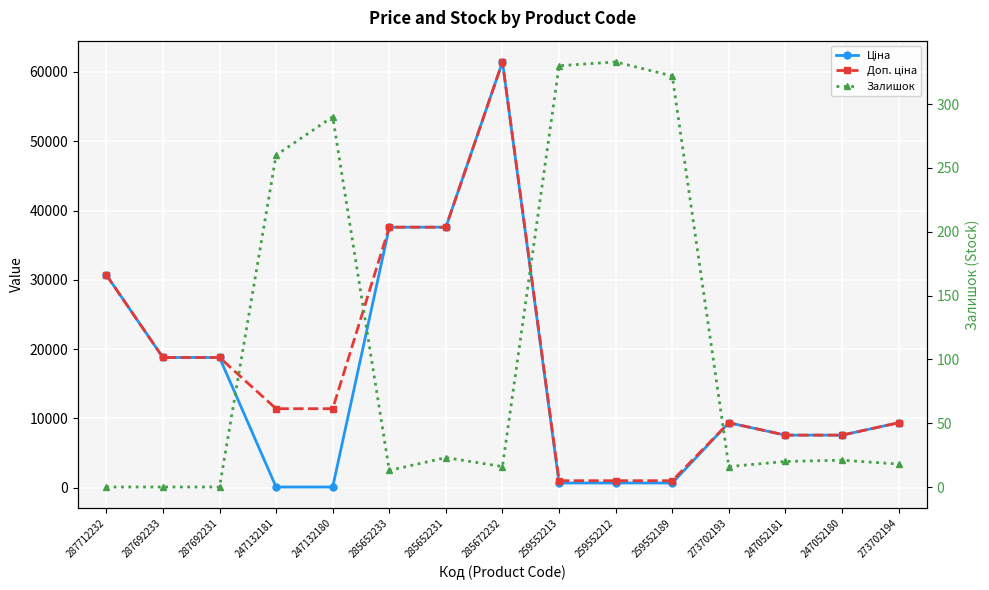

Where does the Залишок series first go above 20?

247132181